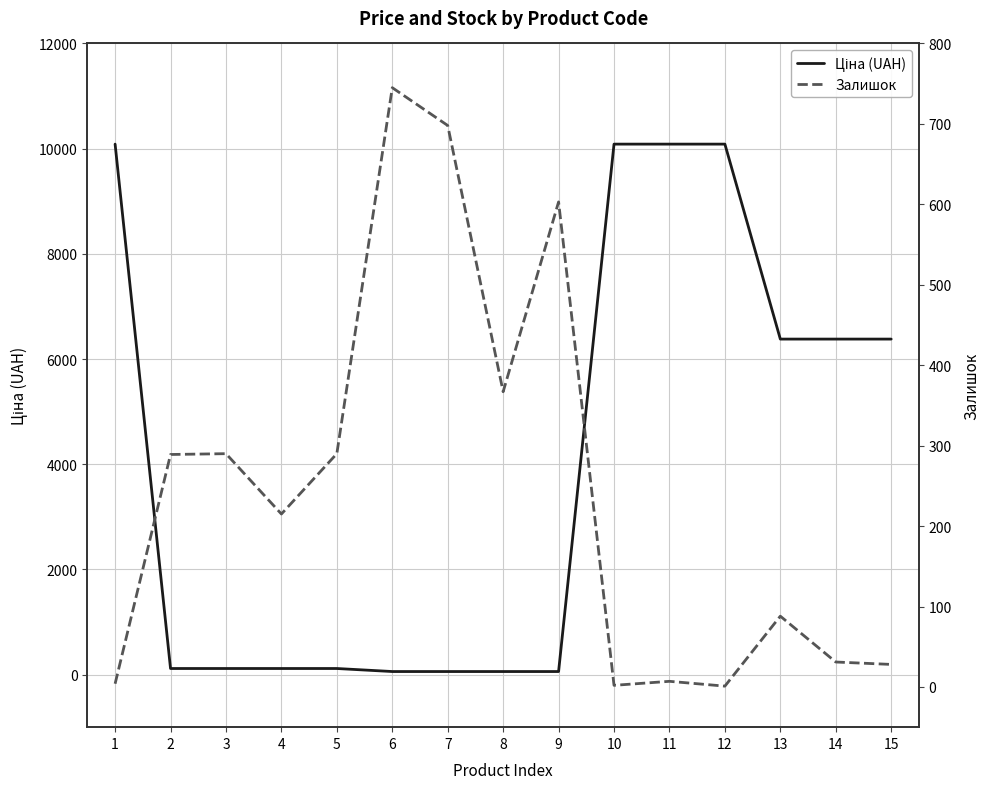

Is it true that Залишок equals 511.9 at 2?

False